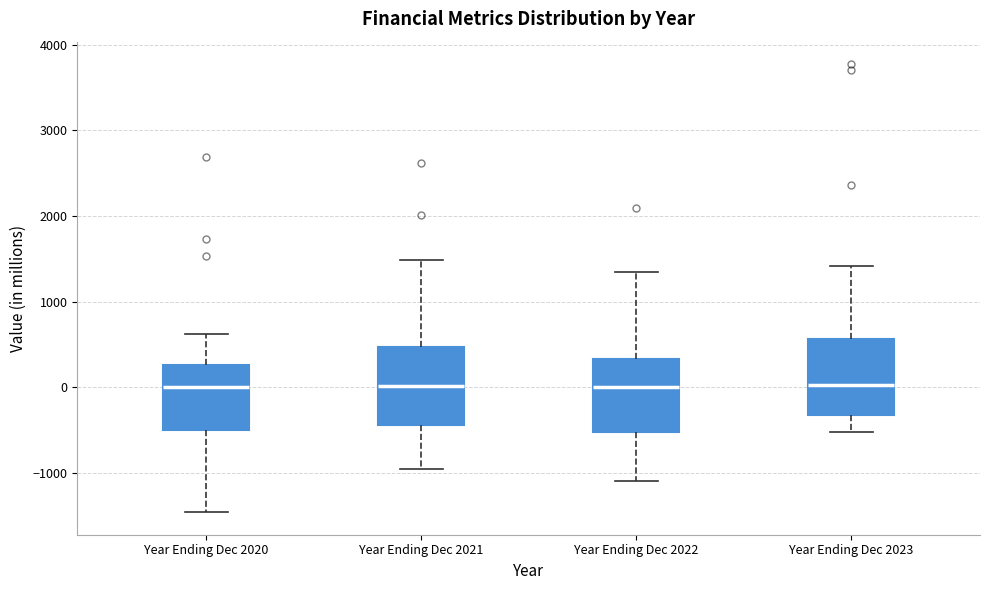

Where does the median line of the box for Year Ending Dec 2021 sit on the y-axis? The values are not printed on the chart, so give them approximately, as read against the axis.

0